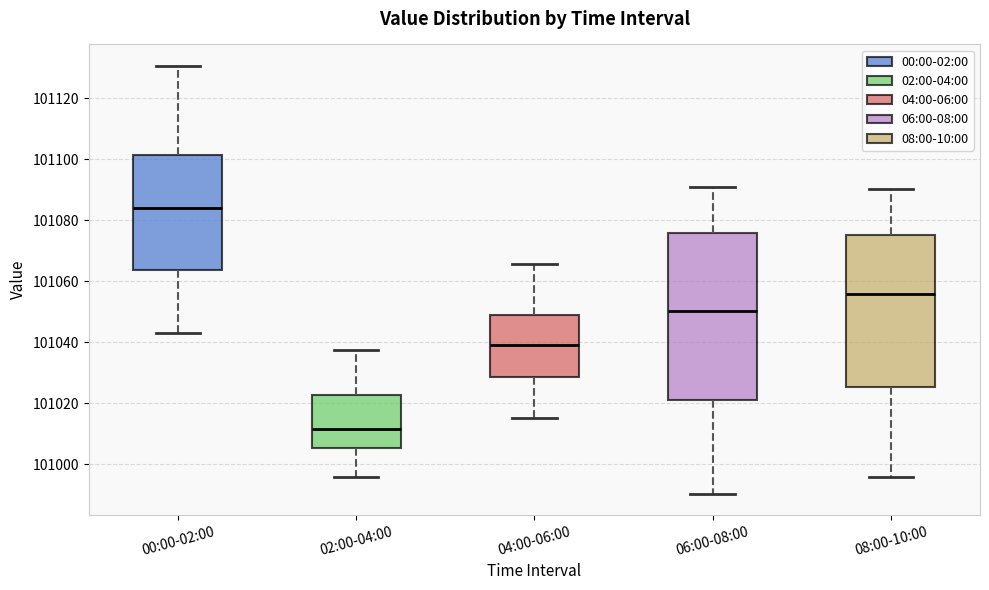

Comparing the boxes themselves (not the whiskers), which one is the tallest?

06:00-08:00